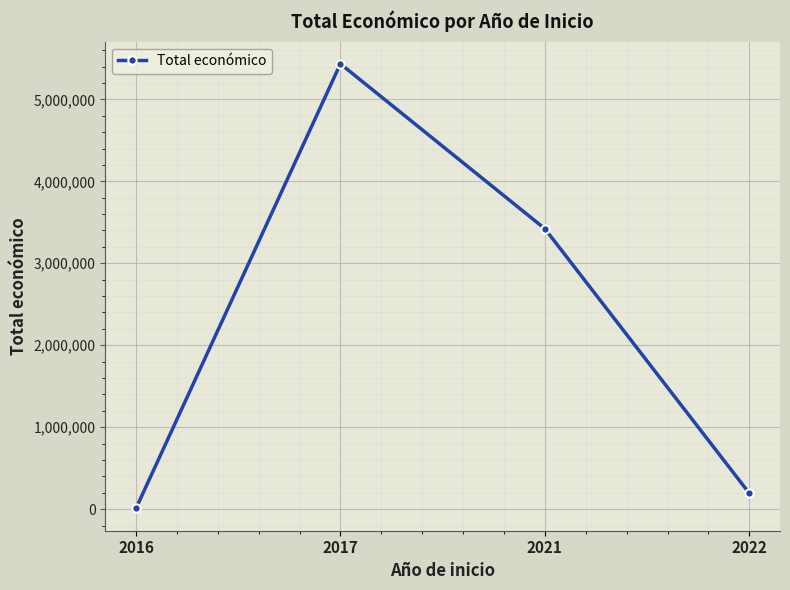

Where is the data nearest to the value 2720766?

2021